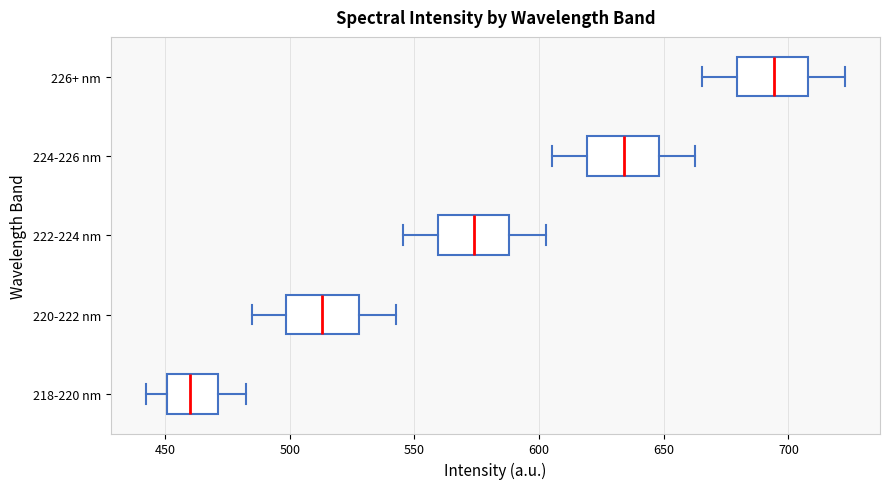

Reading bottom to top, transcribe this box plot: for each box, give where its median line is, the range the box spans, and where its two whiskers end, as read against the x-axis. The values are not printed on the chart, so give them approximately, as read against the axis.

218-220 nm: median 460, box 450 to 470, whiskers 440 to 480
220-222 nm: median 515, box 500 to 530, whiskers 485 to 545
222-224 nm: median 575, box 560 to 590, whiskers 545 to 605
224-226 nm: median 635, box 620 to 650, whiskers 605 to 665
226+ nm: median 695, box 680 to 710, whiskers 665 to 725